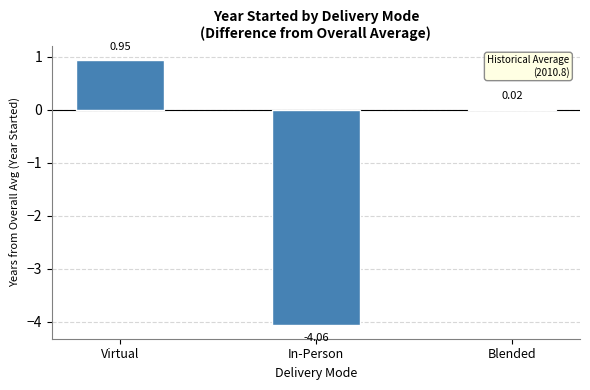

What is the label of the 1st bar from the left?

Virtual